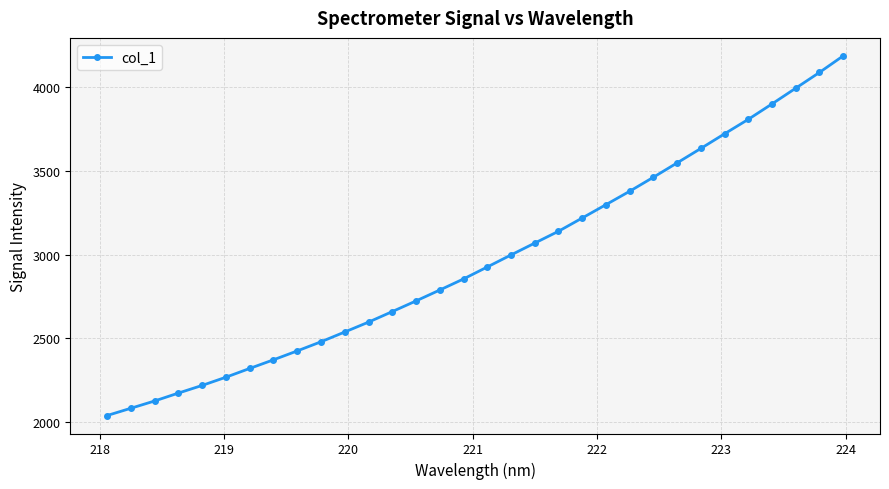

What is the maximum value shown in the chart?

4186.8